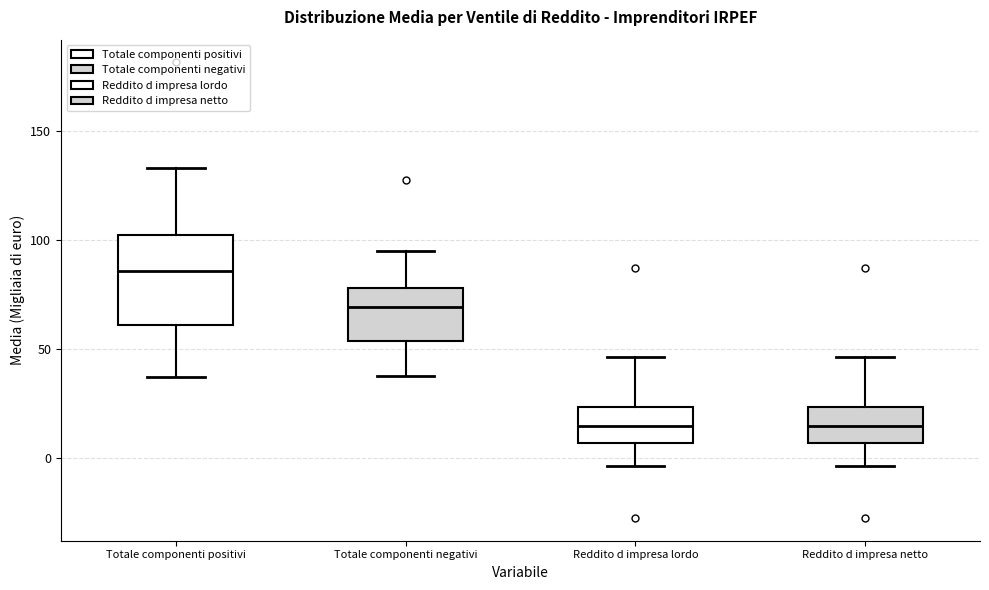

Where is the upper edge of the box for Totale componenti positivi on the y-axis? The values are not printed on the chart, so give them approximately, as read against the axis.

100